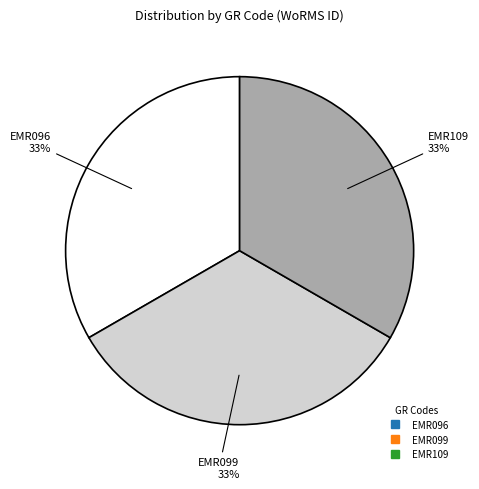

Is it true that EMR096 is 33% of the pie?

True